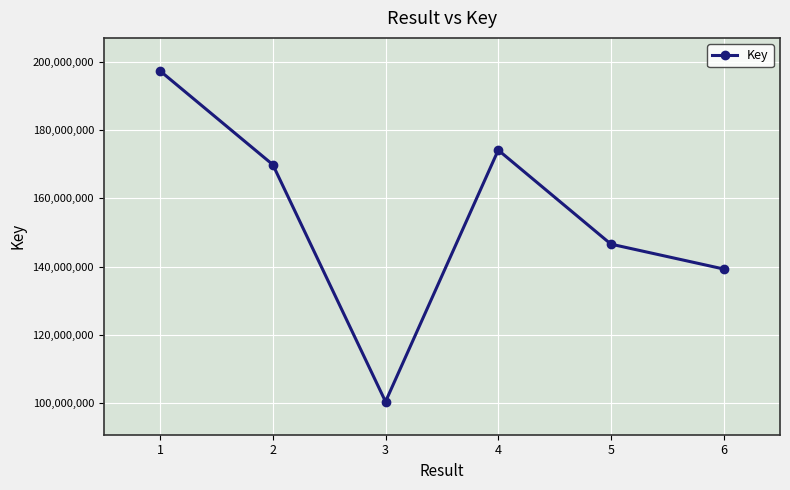

True or false: there are more than 2 points higher than both neighbors.

False